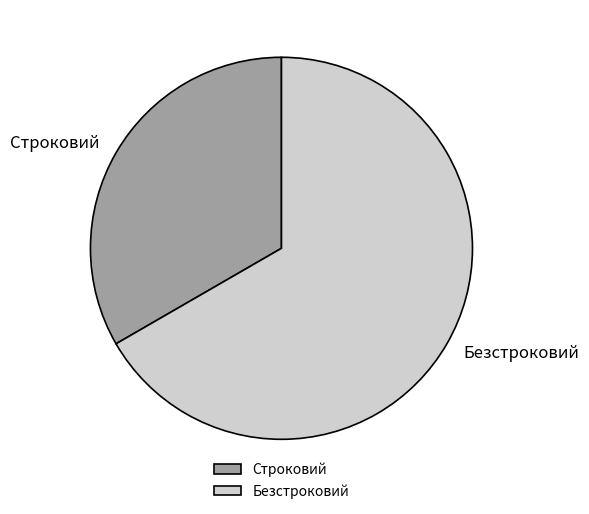

Does Строковий account for over 50% of the chart?

No